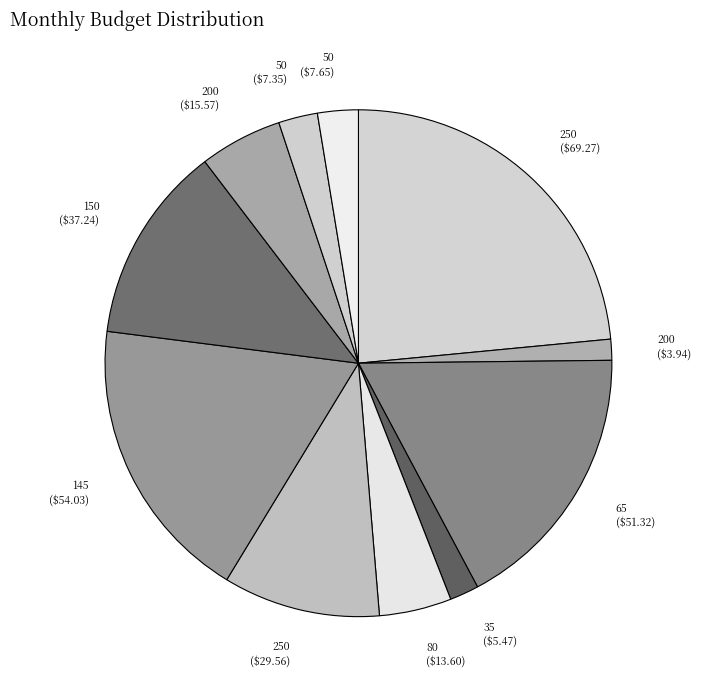

Is there a majority slice in this chart?

No